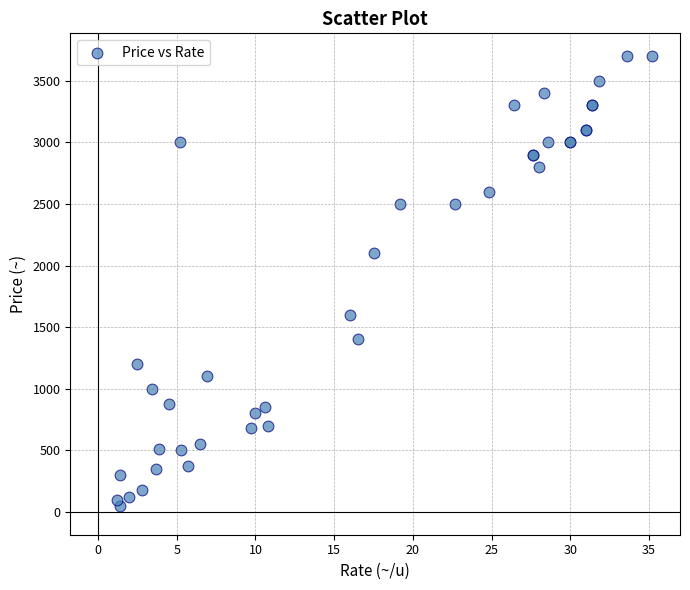

What Y value in the scatter plot is closest to 1875?

2100